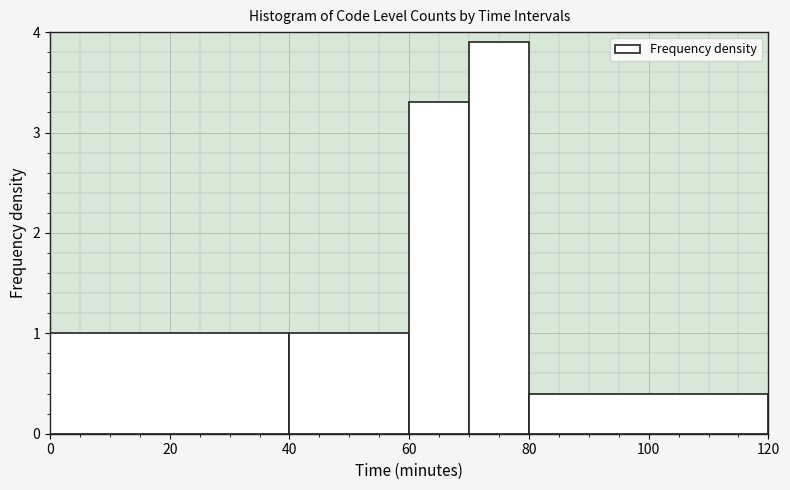

What is the height of the bar covering 0 to 40 on the x-axis? The values are not printed on the chart, so give them approximately, as read against the axis.

1.0